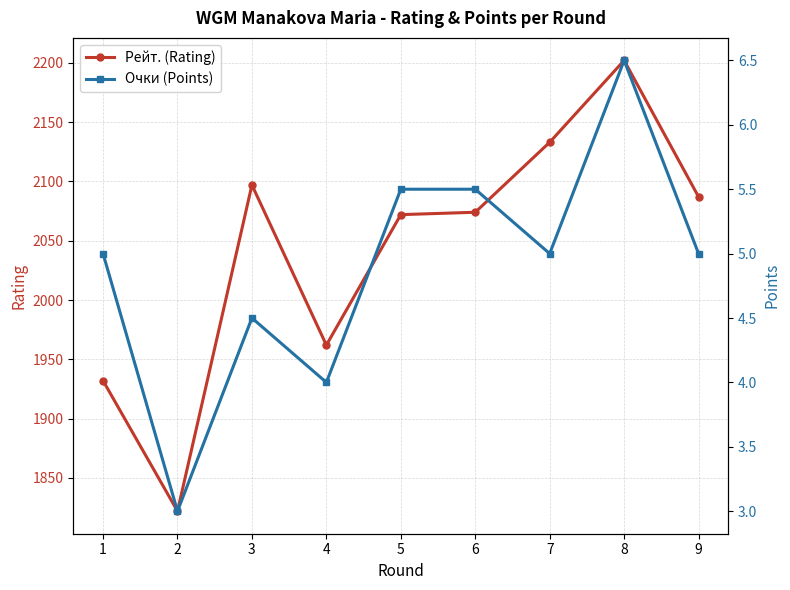

The value of Рейт. (Rating) at 3 is 469.6. True or false?

False